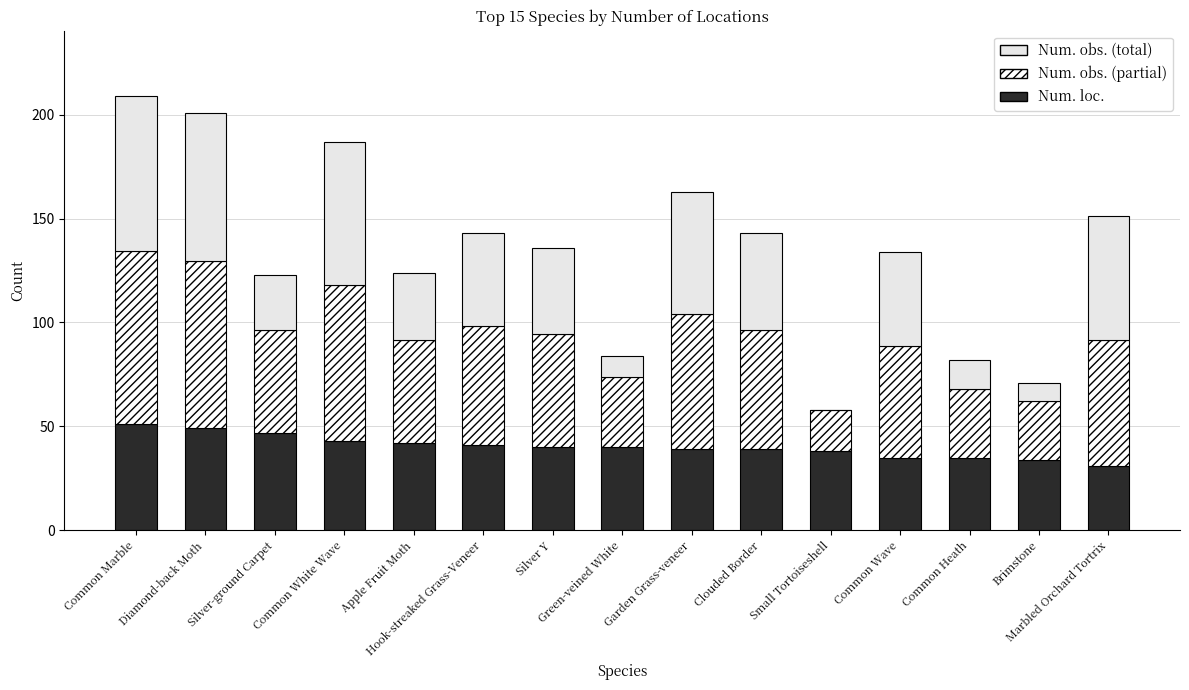

The value of Num. obs. (total) at Clouded Border is 46.8. True or false?

True